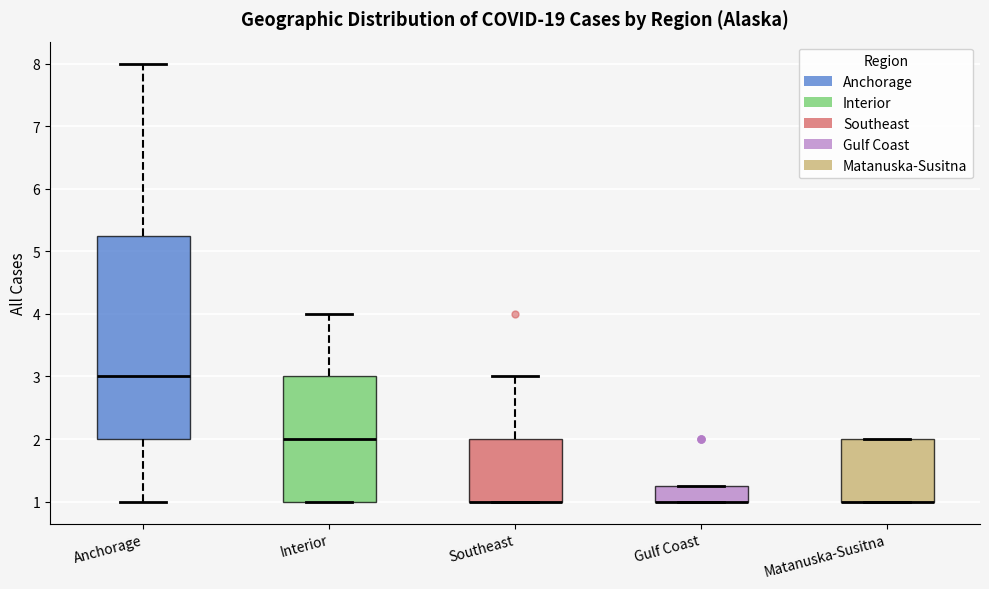

Which box is the tallest, from its lower edge to its upper edge?

Anchorage